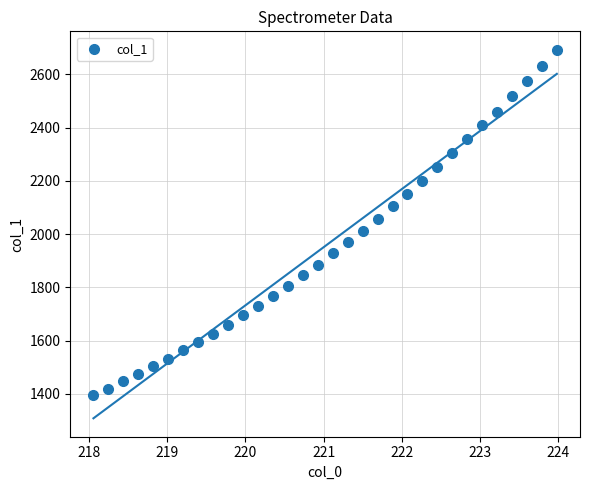

What is the range of X values (max minus min)?

5.9